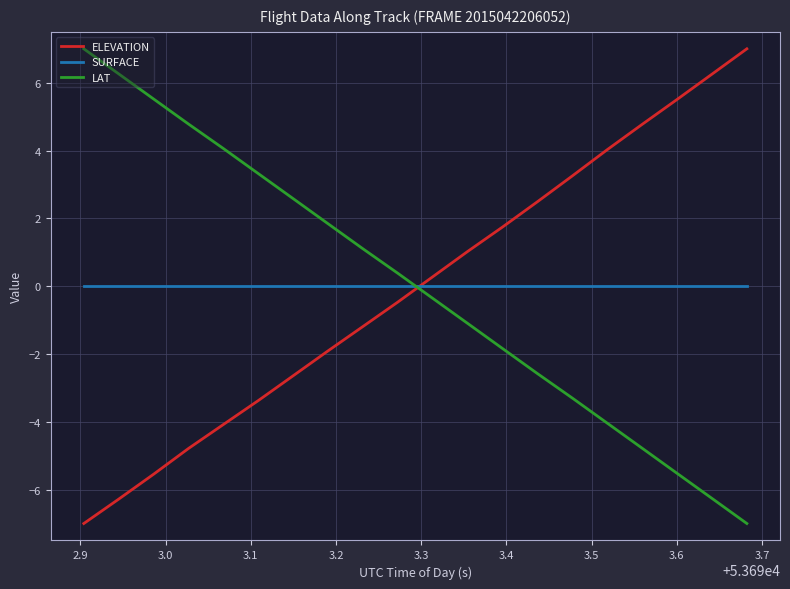

What is the difference between the maximum and minimum values in the ELEVATION series?

14.0